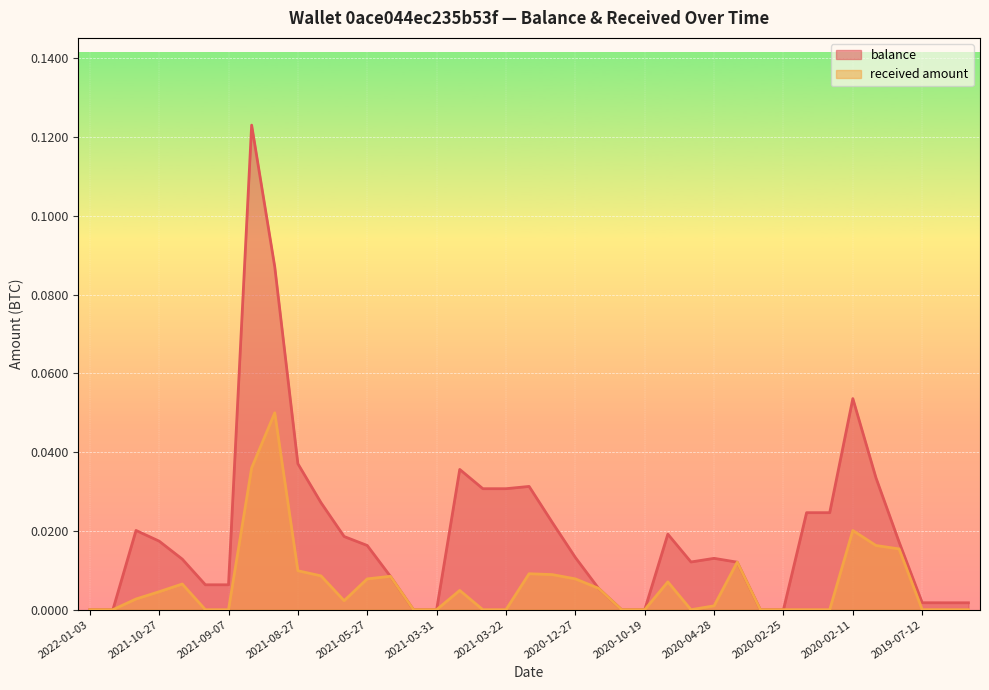

Between 2020-05-28 and 2020-02-13, which series saw the biggest shift?

received amount